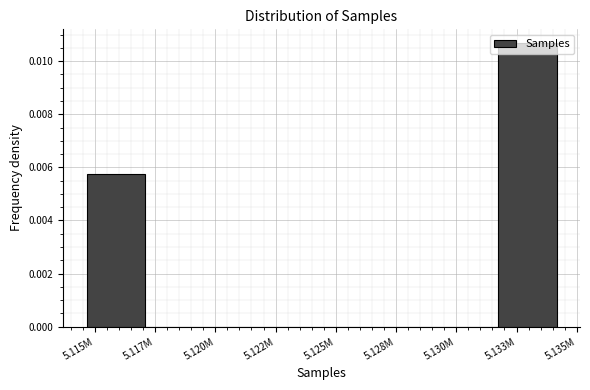

The value at 5.133M is 0.0. True or false?

True